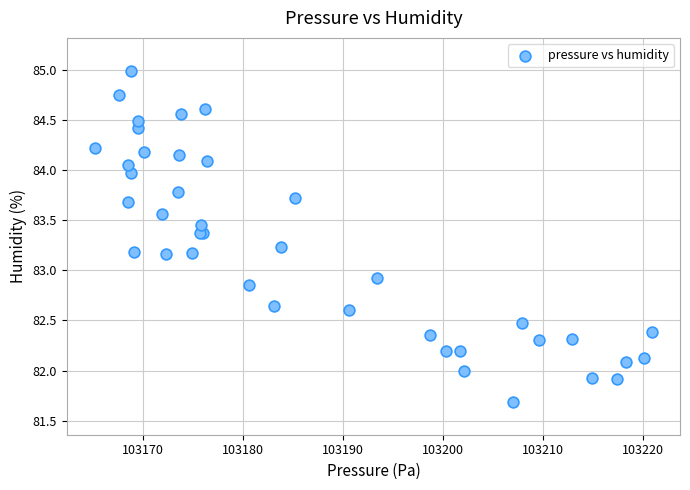

What Y value in the scatter plot is closest to 83?

82.9